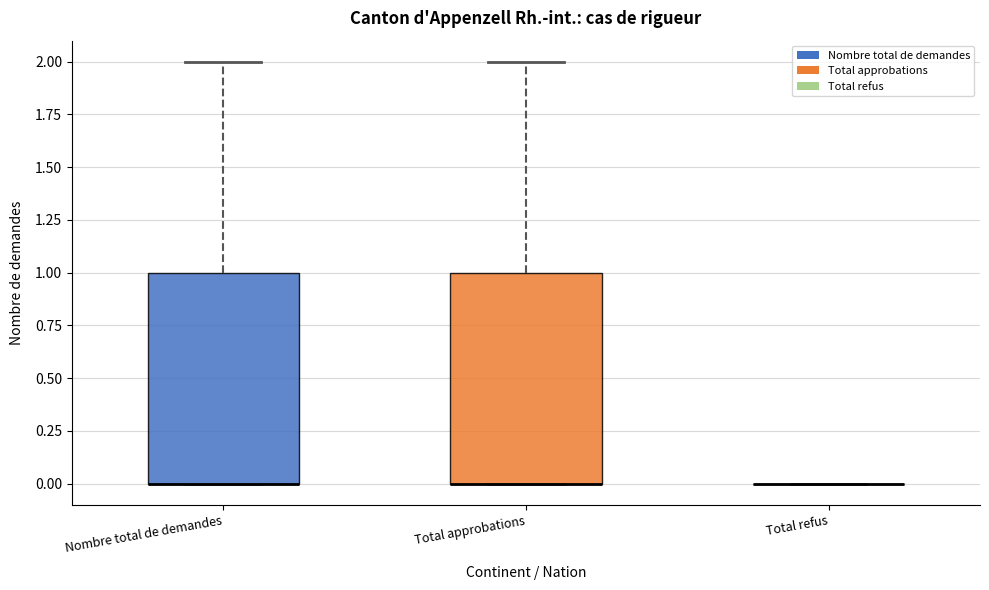

Reading left to right, transcribe this box plot: for each box, give where its median line is, the range the box spans, and where its two whiskers end, as read against the y-axis. The values are not printed on the chart, so give them approximately, as read against the axis.

Nombre total de demandes: median 0 (drawn on the box's lower edge), box 0 to 1, whiskers 0 to 2
Total approbations: median 0 (drawn on the box's lower edge), box 0 to 1, whiskers 0 to 2
Total refus: box collapsed to a line at 0, whiskers 0 to 0